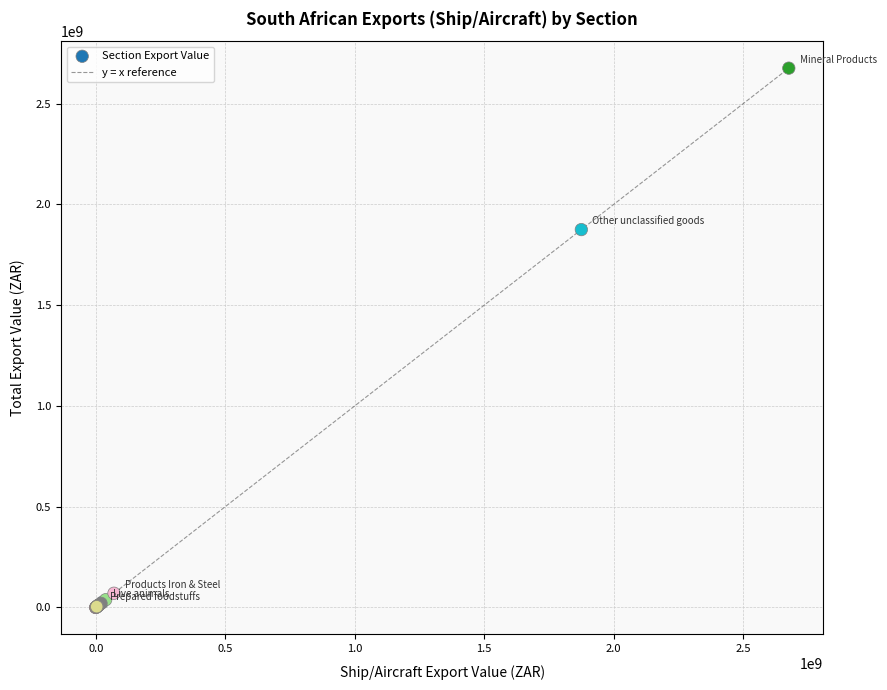

What Y value in the scatter plot is closest to 1338058064?

1874967874